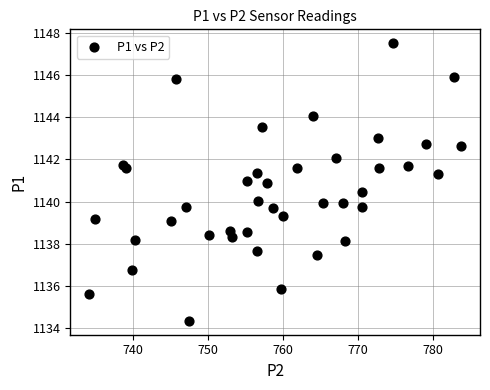

What is the range of X values (max minus min)?

49.7